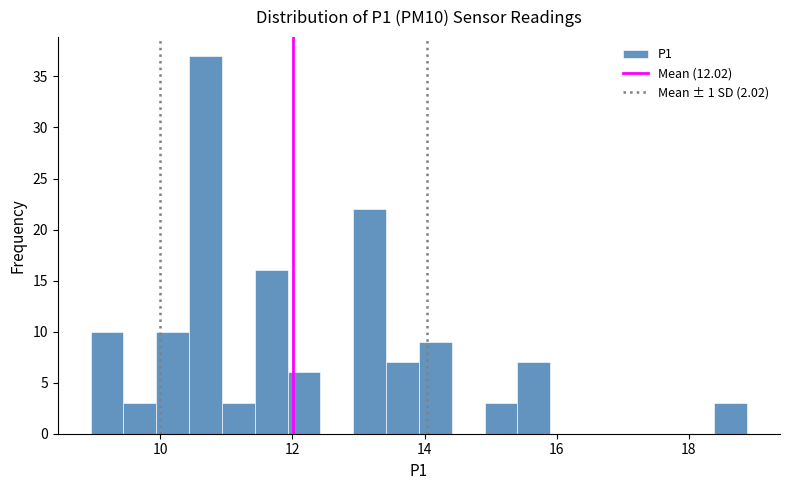

Read against the x-axis, roughly where is the centre of the tallest bar?

10.6